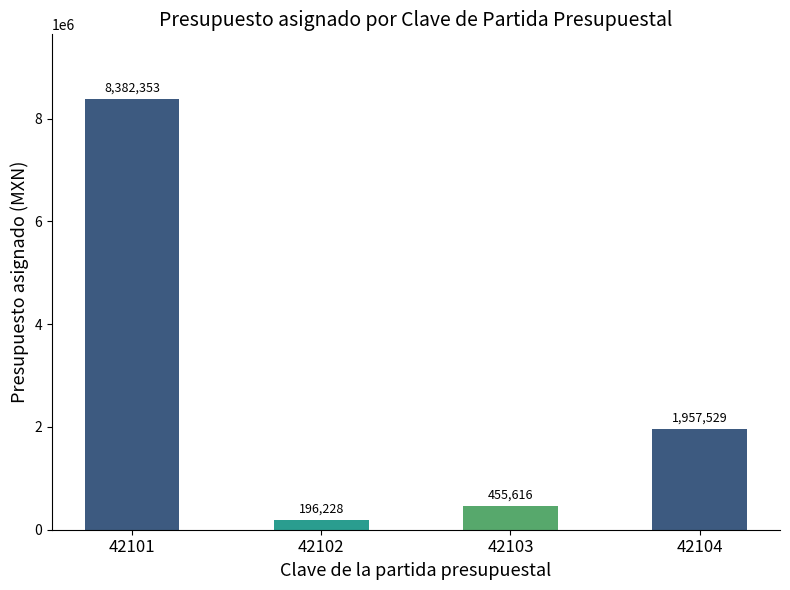

Which label corresponds to the largest value in the chart?

42101